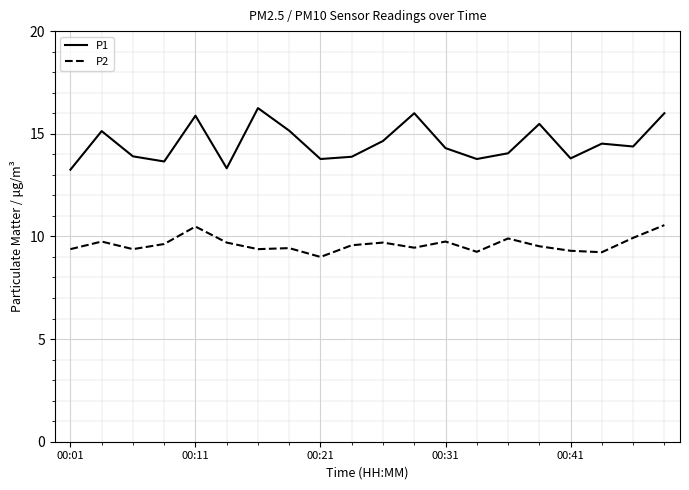

What is the lowest value of the P2 series?

9.0